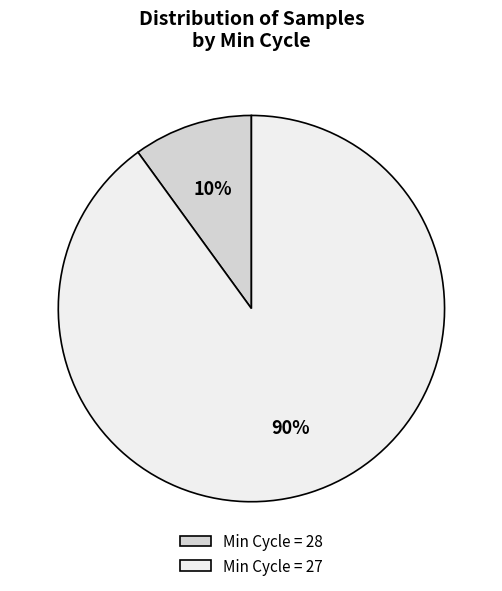

Which slice is the smallest?

Min Cycle = 28